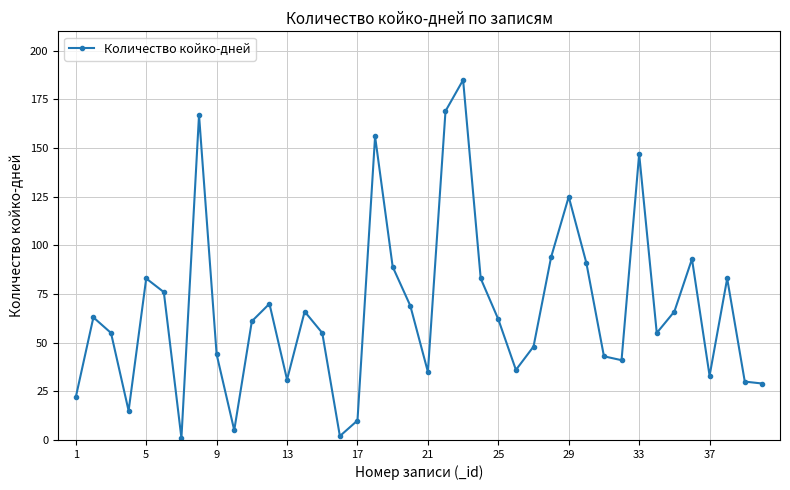

How many lines are shown in the chart?

1